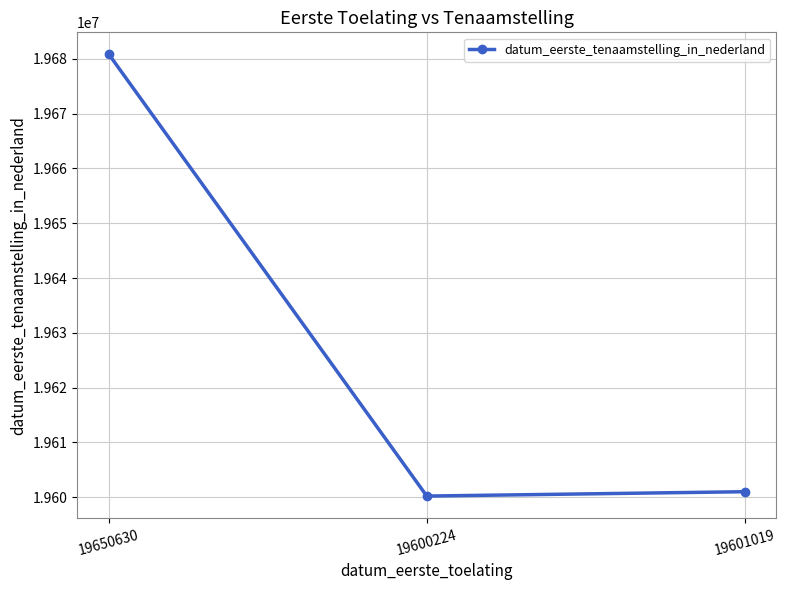

How many data points does each series have?

3